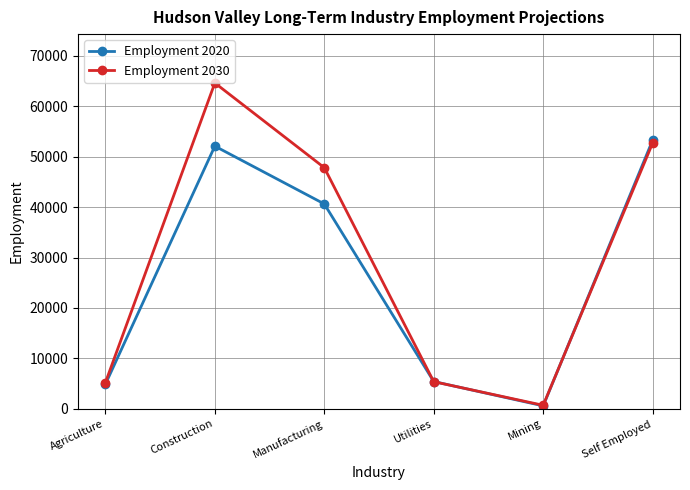

At which label does Employment 2020 reach its minimum?

Mining